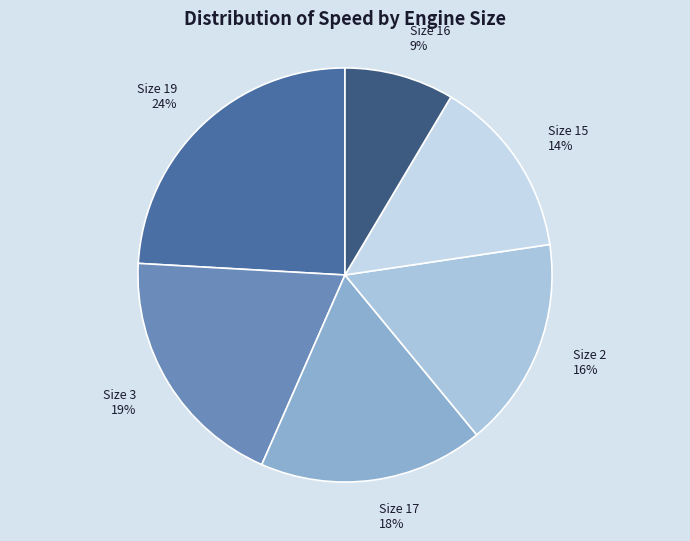

Which category has the smallest portion of the pie?

Size 16